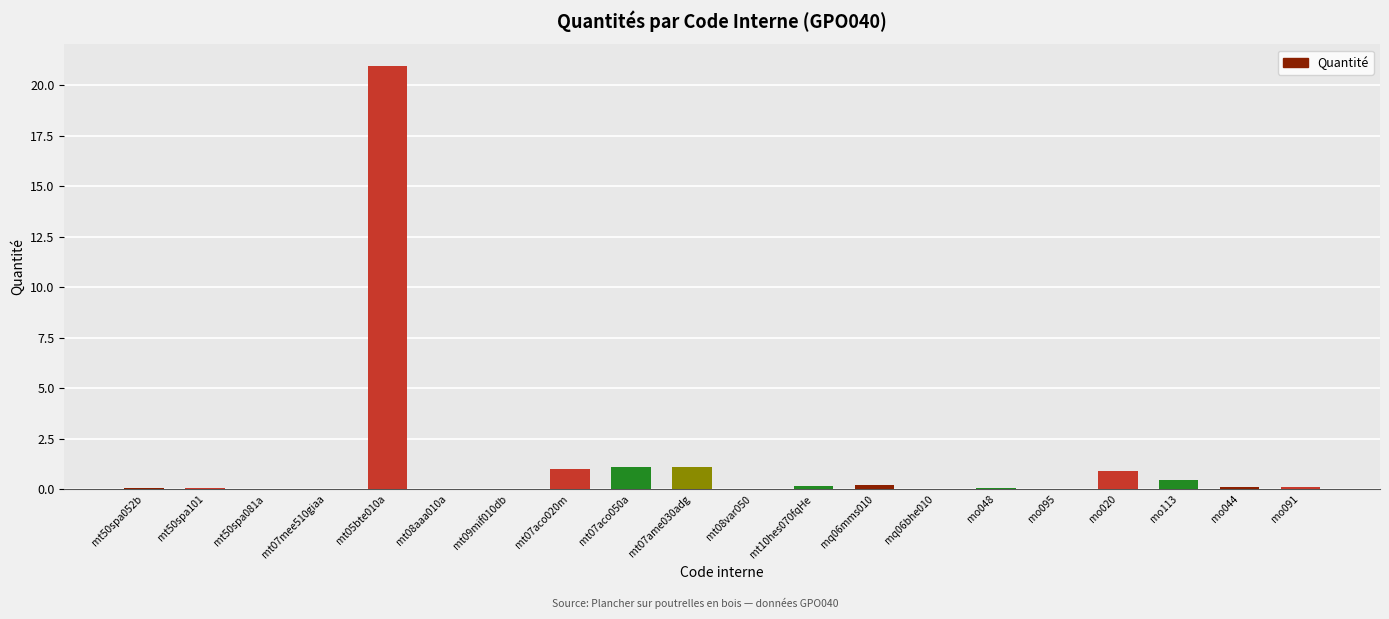

What is the sum of all values?

26.3